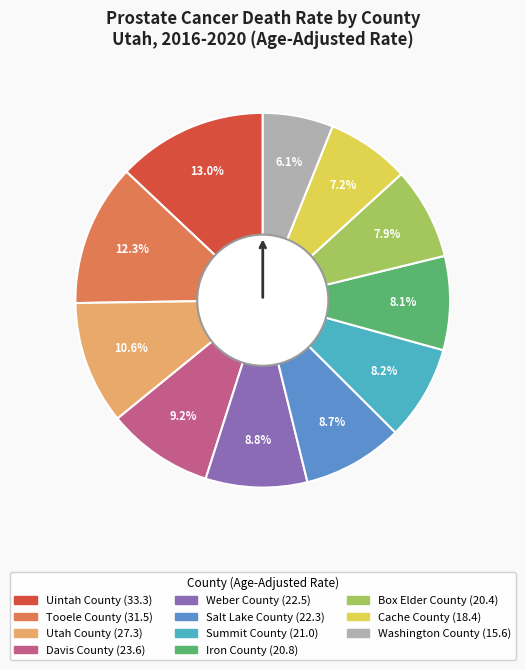

What percentage is the Cache County slice, to the nearest percent?

7%